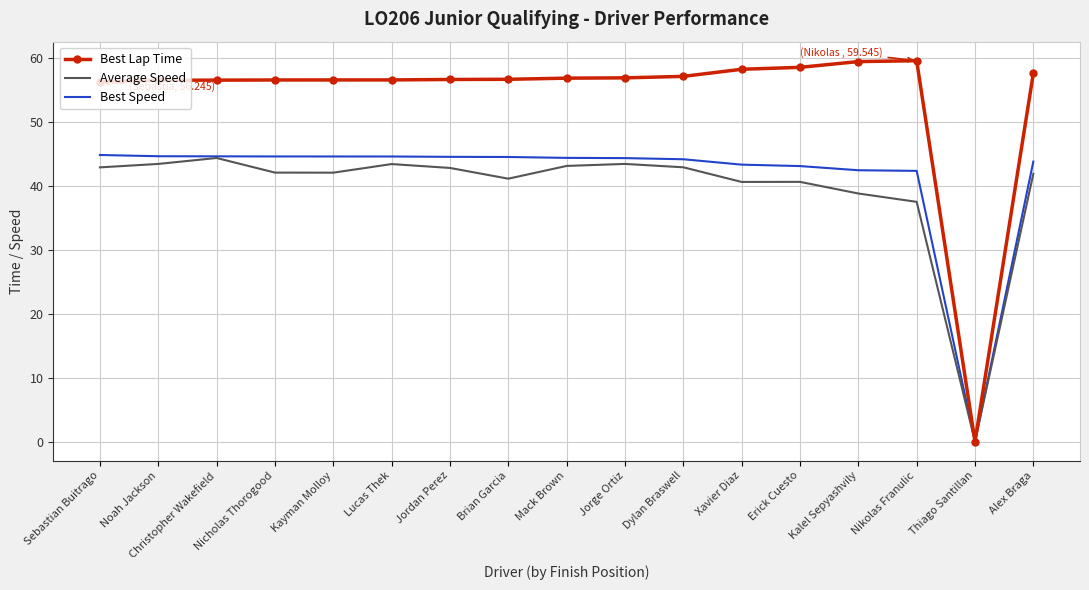

The Best Lap Time series shows 27.3 at Dylan Braswell. True or false?

False